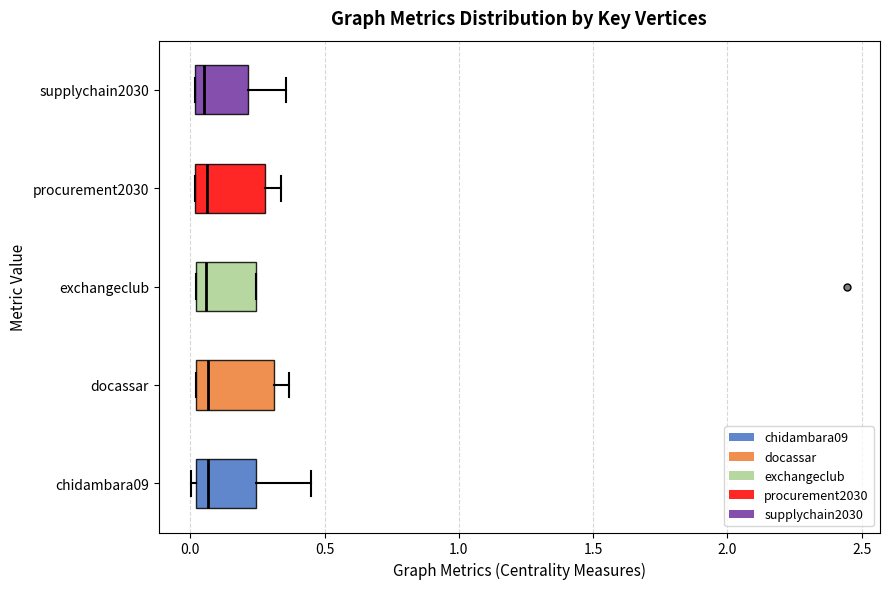

Where is the right edge of the box for exchangeclub on the x-axis? The values are not printed on the chart, so give them approximately, as read against the axis.

0.25